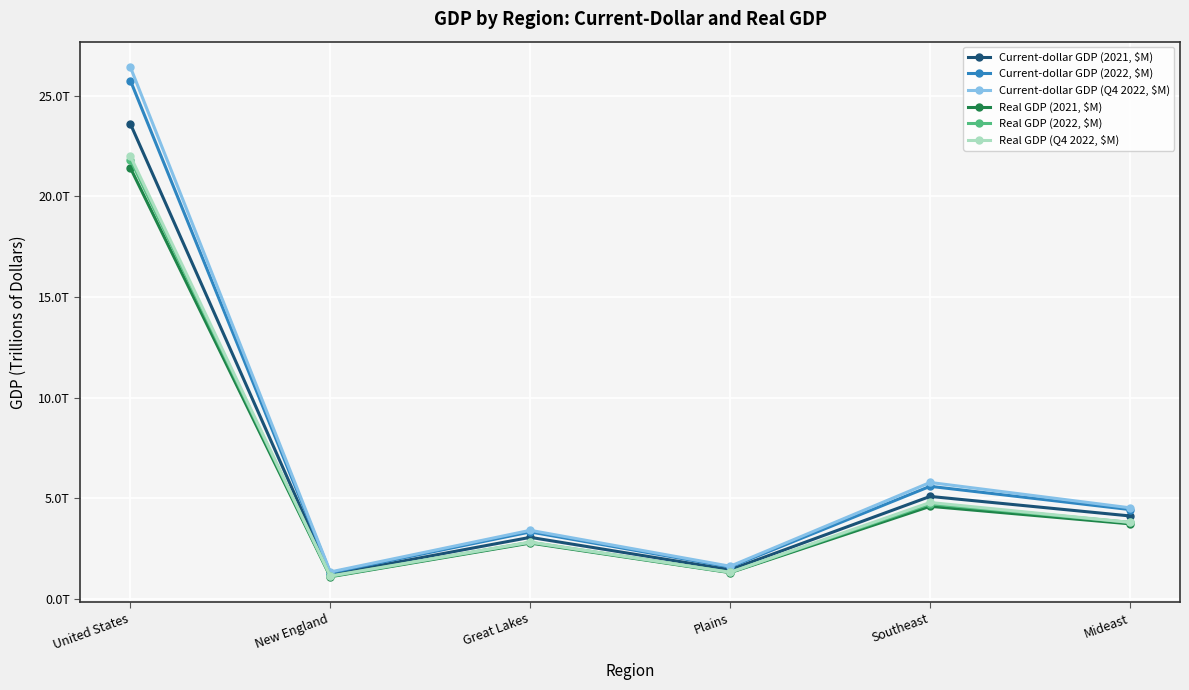

Reading left to right, what are all the values shown in this chart?

Current-dollar GDP (2021, $M): 23.6	1.2	3.1	1.5	5.1	4.1
Current-dollar GDP (2022, $M): 25.7	1.3	3.3	1.6	5.6	4.5
Current-dollar GDP (Q4 2022, $M): 26.4	1.4	3.4	1.6	5.8	4.5
Real GDP (2021, $M): 21.4	1.1	2.8	1.3	4.6	3.7
Real GDP (2022, $M): 21.8	1.1	2.8	1.3	4.7	3.8
Real GDP (Q4 2022, $M): 22.0	1.2	2.8	1.3	4.8	3.8